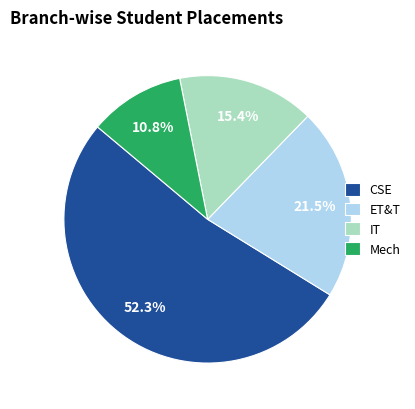

Is it true that IT is 23% of the pie?

False